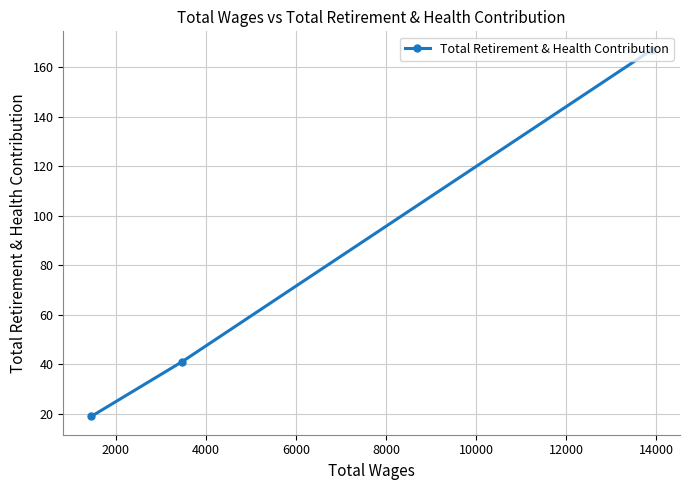

Reading left to right, what are all the values shown in this chart?

19	41	167